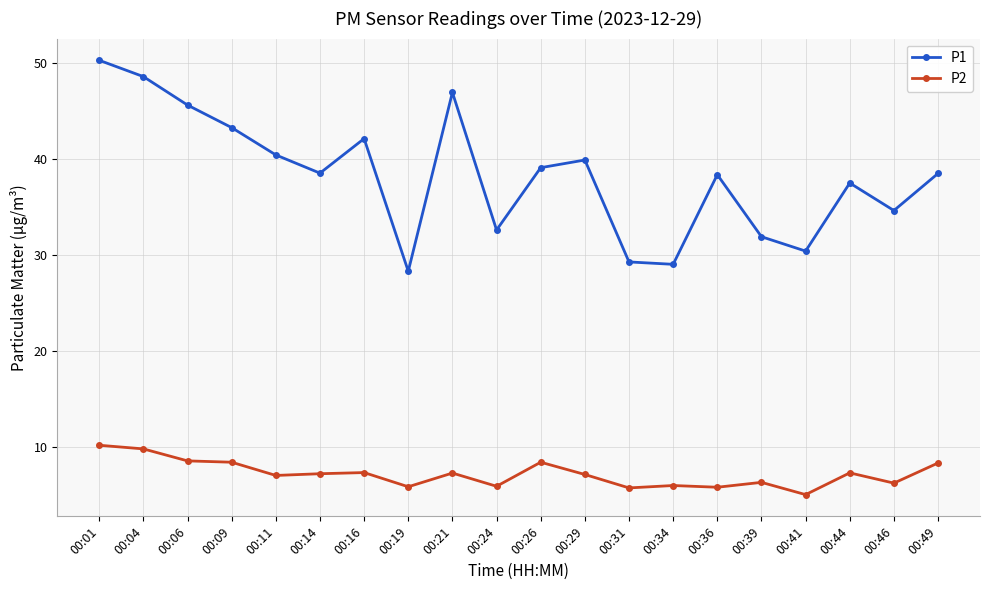

List the series in order of their overall mean, lowest first.

P2, P1